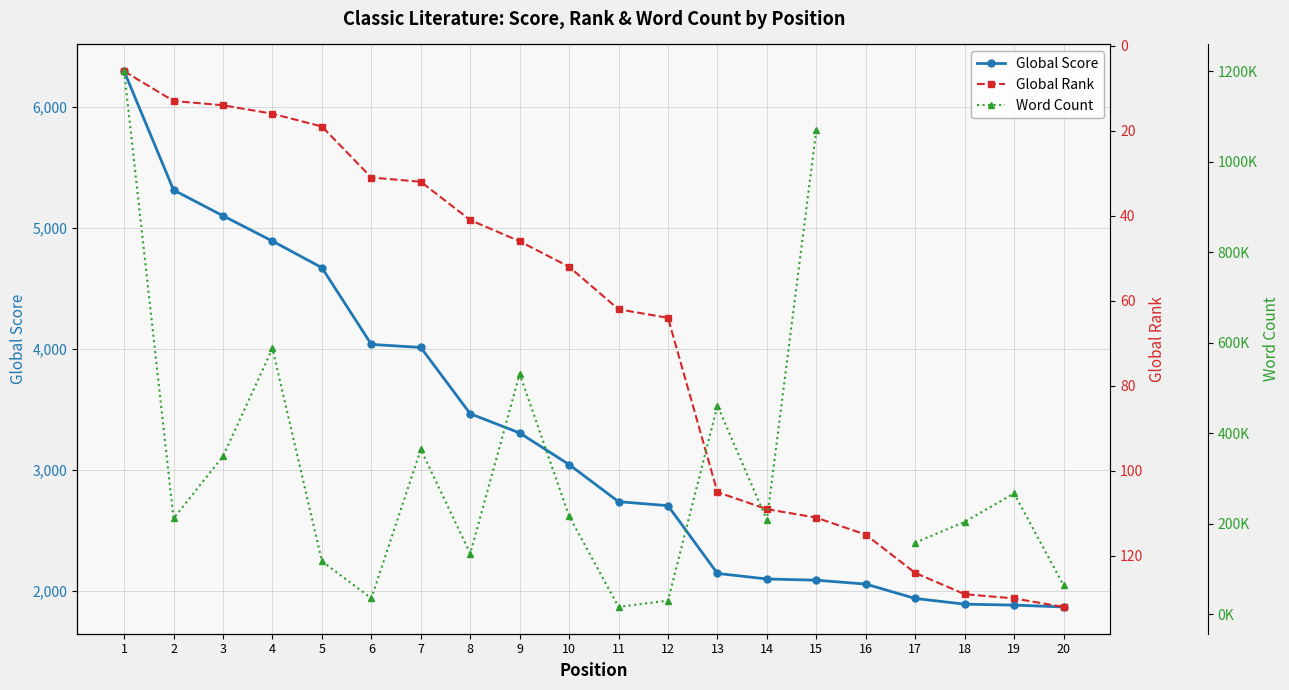

What is the maximum value for Word Count?

1200000.0